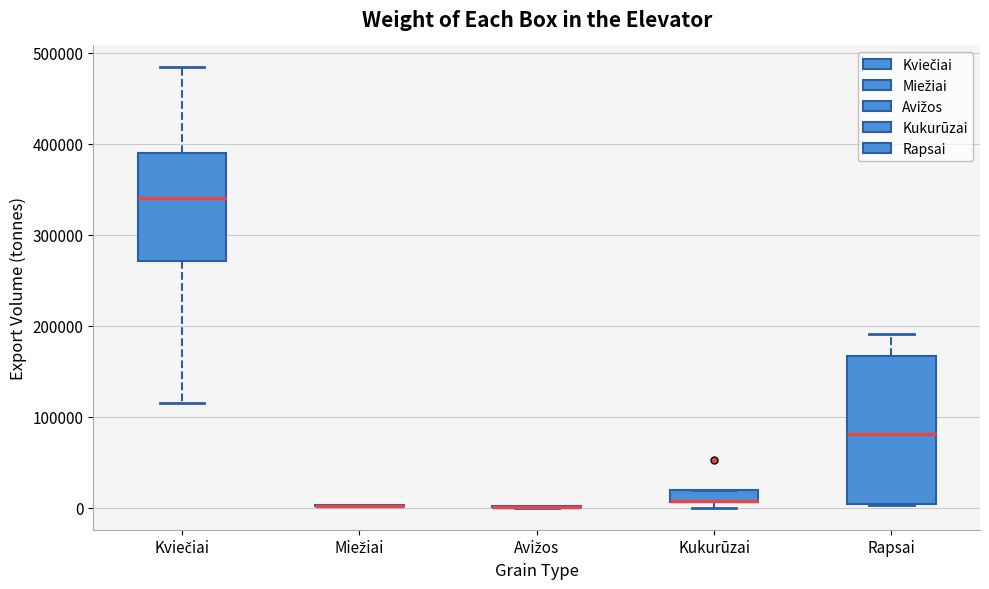

Where is the upper edge of the box for Kukurūzai on the y-axis? The values are not printed on the chart, so give them approximately, as read against the axis.

20000